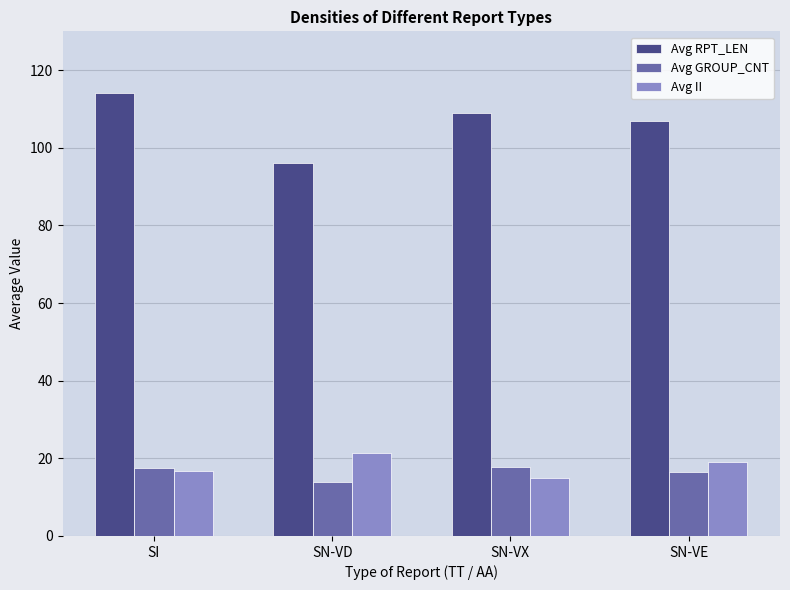

Are the bars horizontal?

No